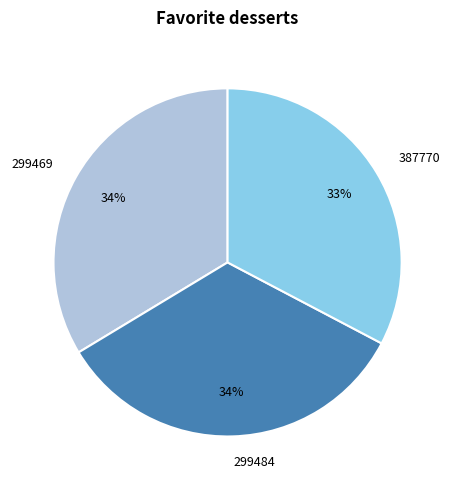

Is there any slice that represents more than half of the pie?

No